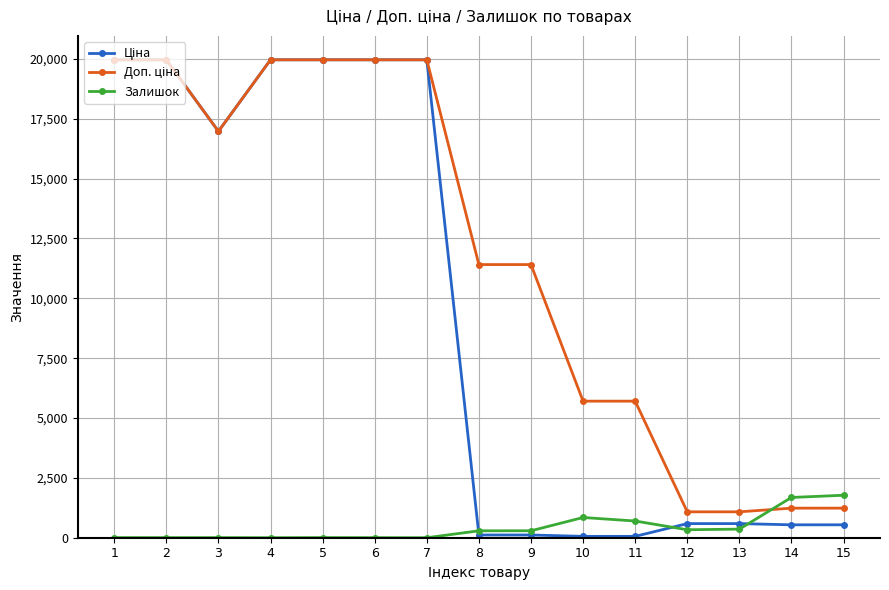

What is the maximum value shown in the chart?

19964.2